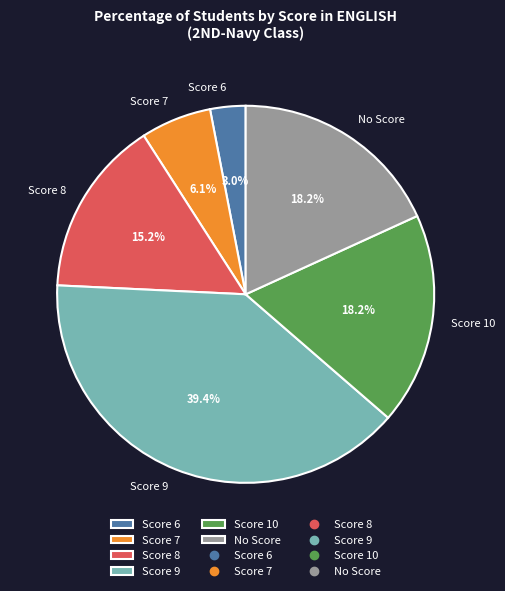

To the nearest percent, what is the average slice percentage?

17%